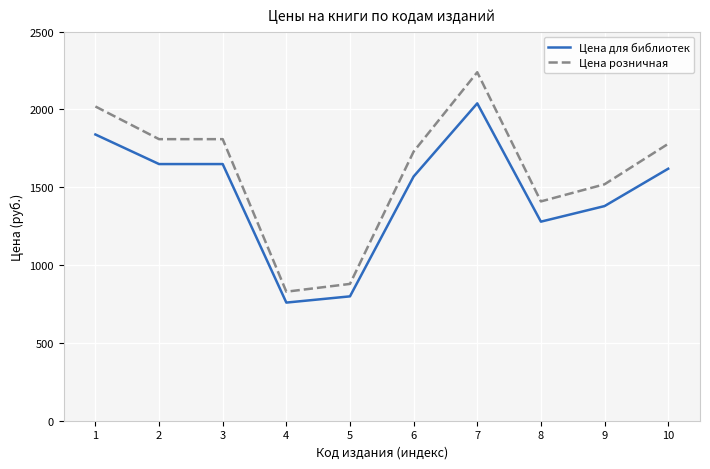

How many lines are shown in the chart?

2